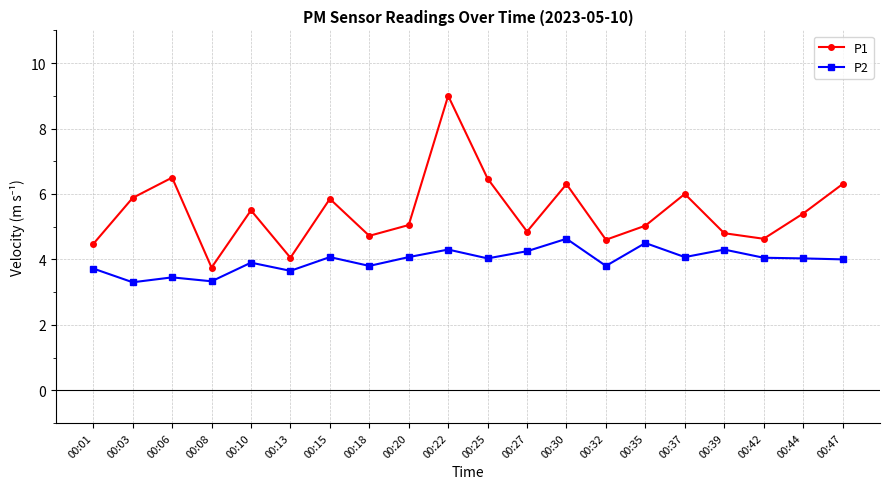

What is the value of the P1 point at the 15th from the left?

5.0